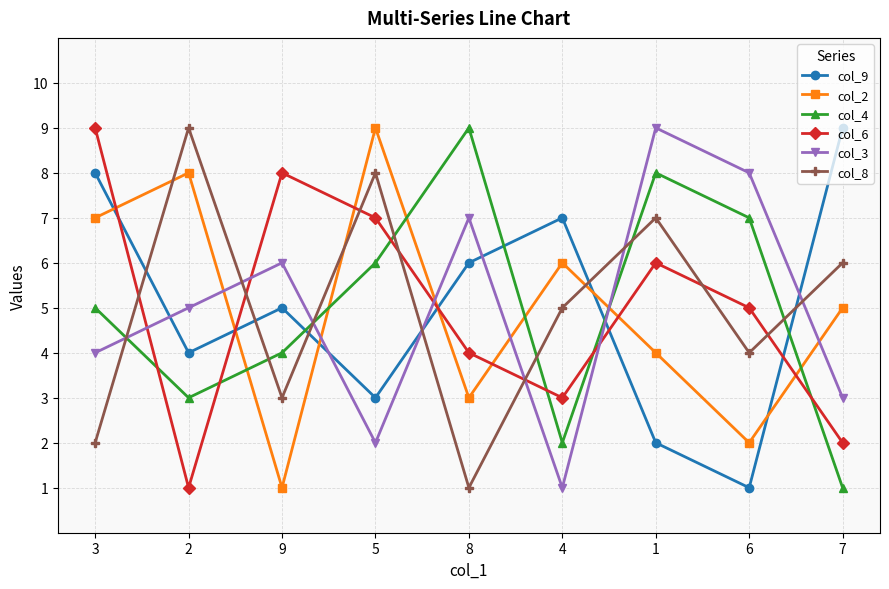

What is the maximum value shown in the chart?

9